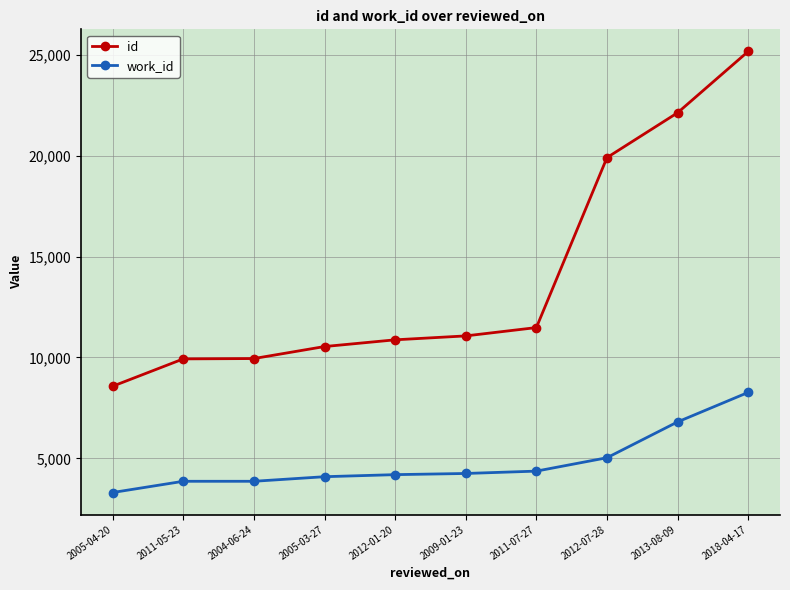

True or false: work_id and id cross at least once.

False